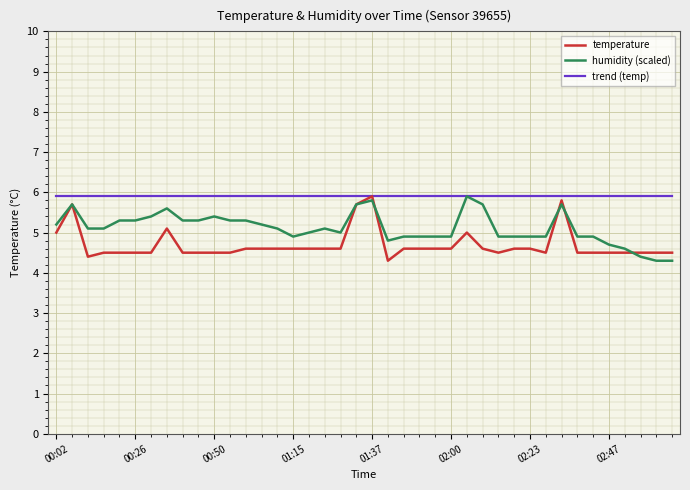

Which series has the largest total across all categories?

trend (temp)